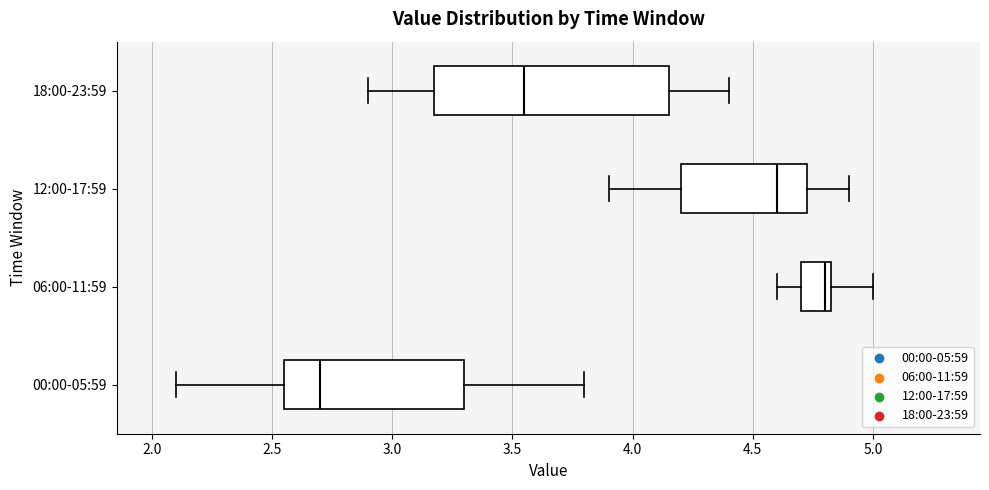

Where is the left edge of the box for 06:00-11:59 on the x-axis? The values are not printed on the chart, so give them approximately, as read against the axis.

4.70